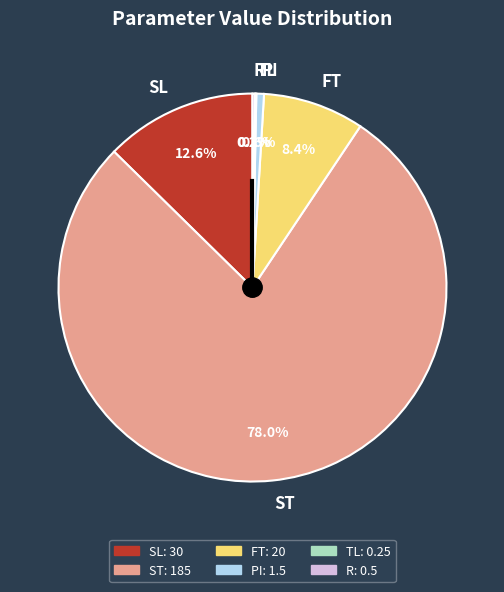

Approximately how many times larger is the value at ST compared to SL?

6.2